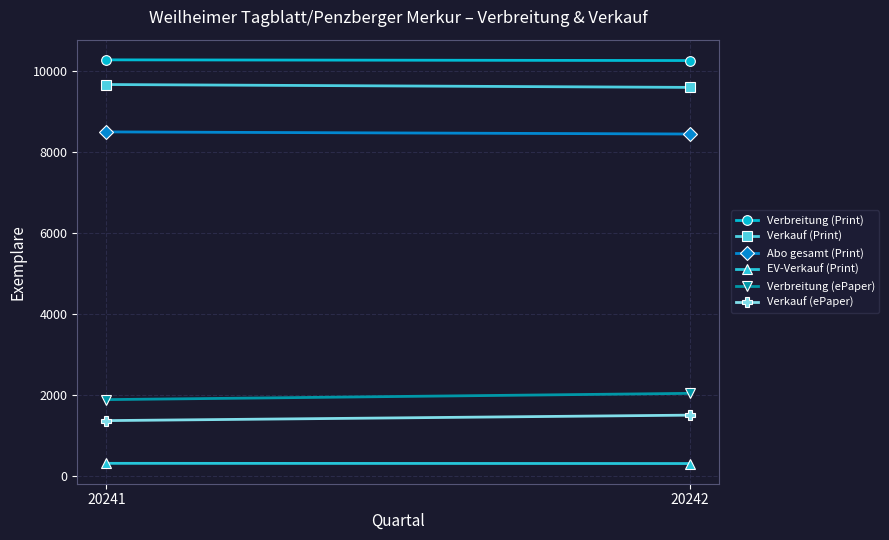

What are all the series names shown in the legend?

Verbreitung (Print), Verkauf (Print), Abo gesamt (Print), EV-Verkauf (Print), Verbreitung (ePaper), Verkauf (ePaper)